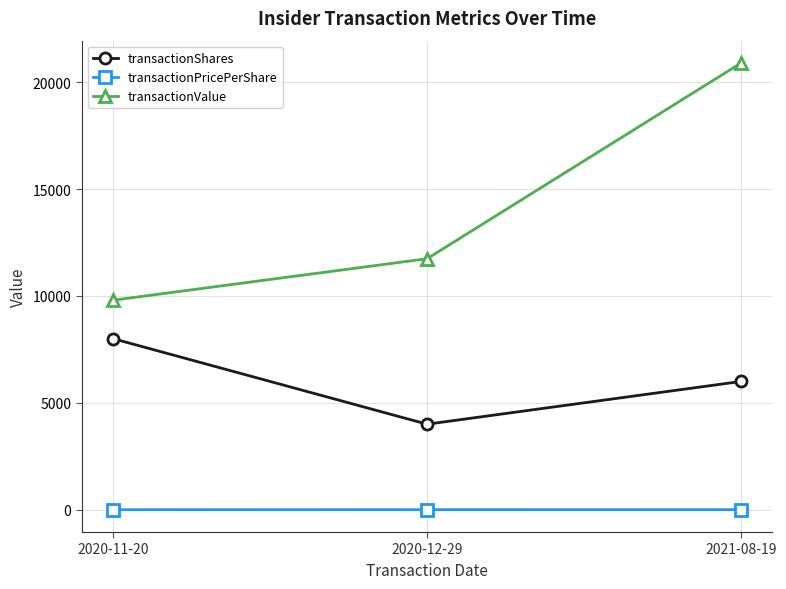

At which label does transactionPricePerShare first exceed 2?

2020-12-29